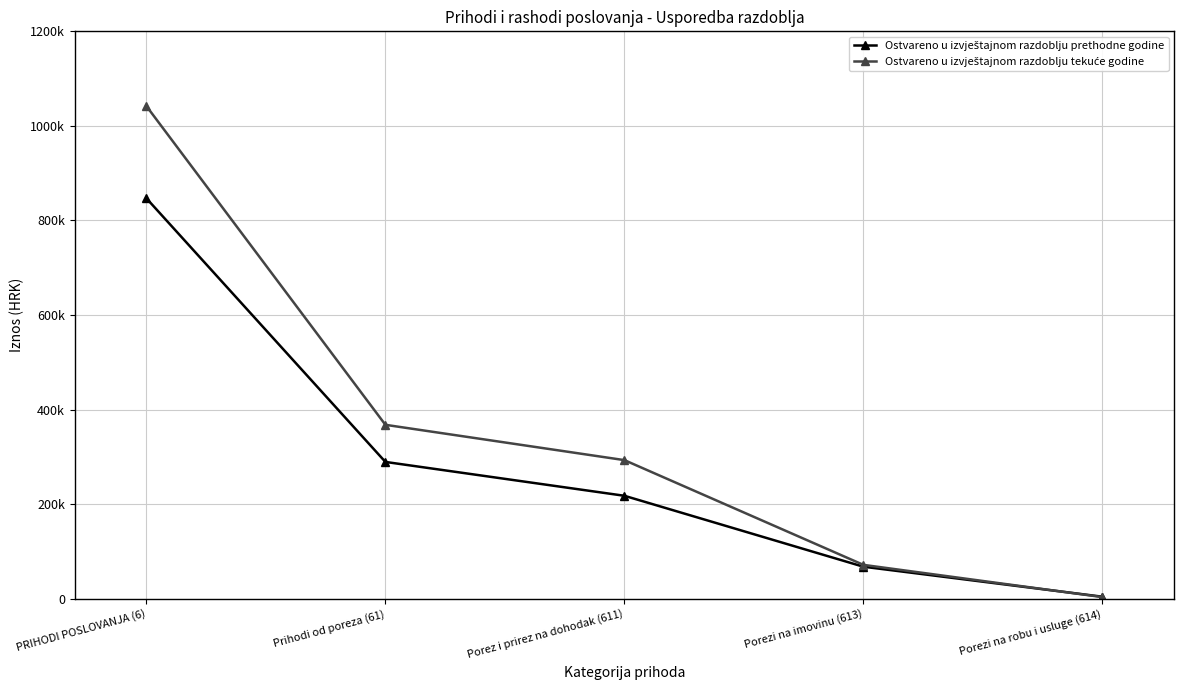

Which series has the largest range (max minus min)?

Ostvareno u izvještajnom razdoblju tekuće godine